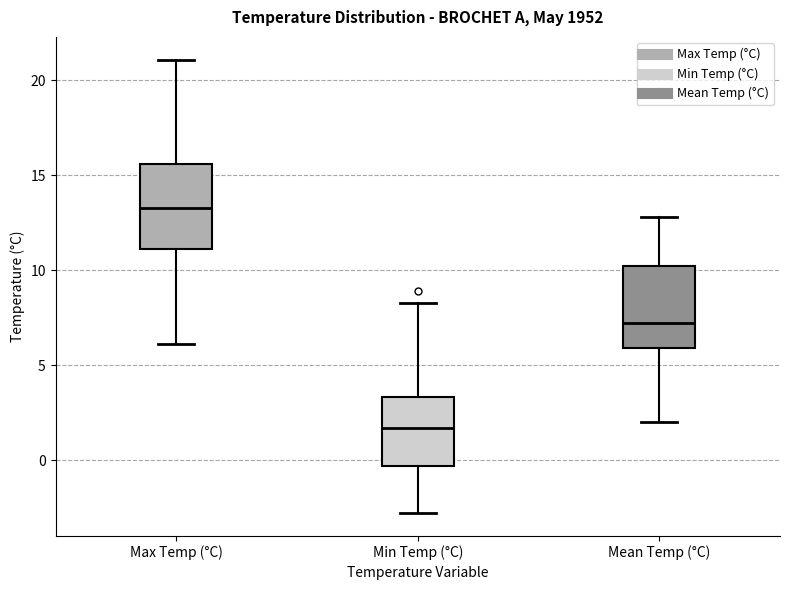

Reading left to right, read every box against the y-axis: the position of its median line, the range the box covers, and the ends of its whiskers. The values are not printed on the chart, so give them approximately, as read against the axis.

Max Temp (°C): median 13.5, box 11.0 to 15.5, whiskers 6.0 to 21.0
Min Temp (°C): median 1.5, box -0.5 to 3.5, whiskers -3.0 to 8.5
Mean Temp (°C): median 7.0, box 6.0 to 10.5, whiskers 2.0 to 13.0